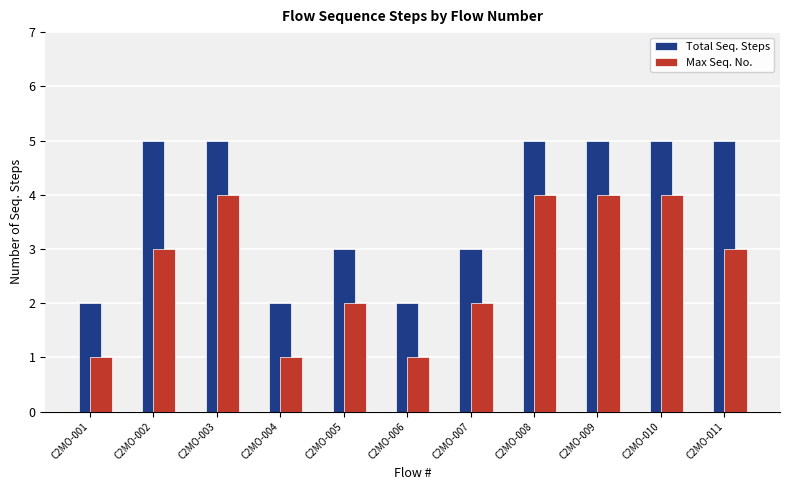

What is the smallest value displayed?

1